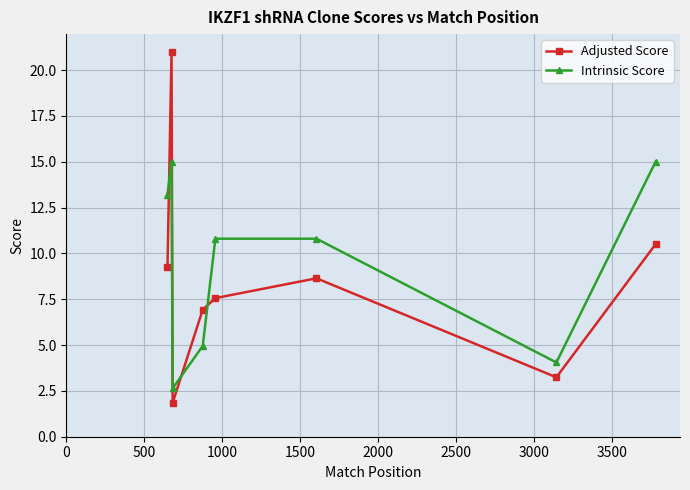

List the series in order of their peak value, lowest first.

Intrinsic Score, Adjusted Score